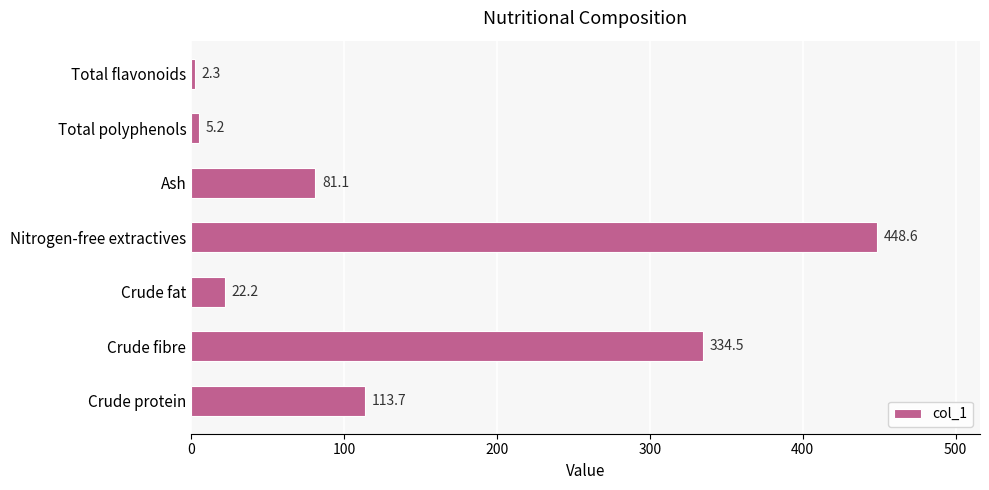

Rank the categories by value from highest to lowest.

Nitrogen-free extractives, Crude fibre, Crude protein, Ash, Crude fat, Total polyphenols, Total flavonoids